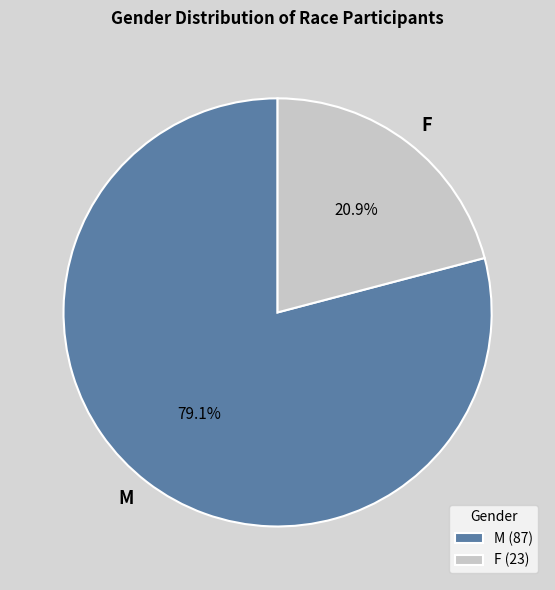

Combined, what portion of the pie is M and F?

100.0%